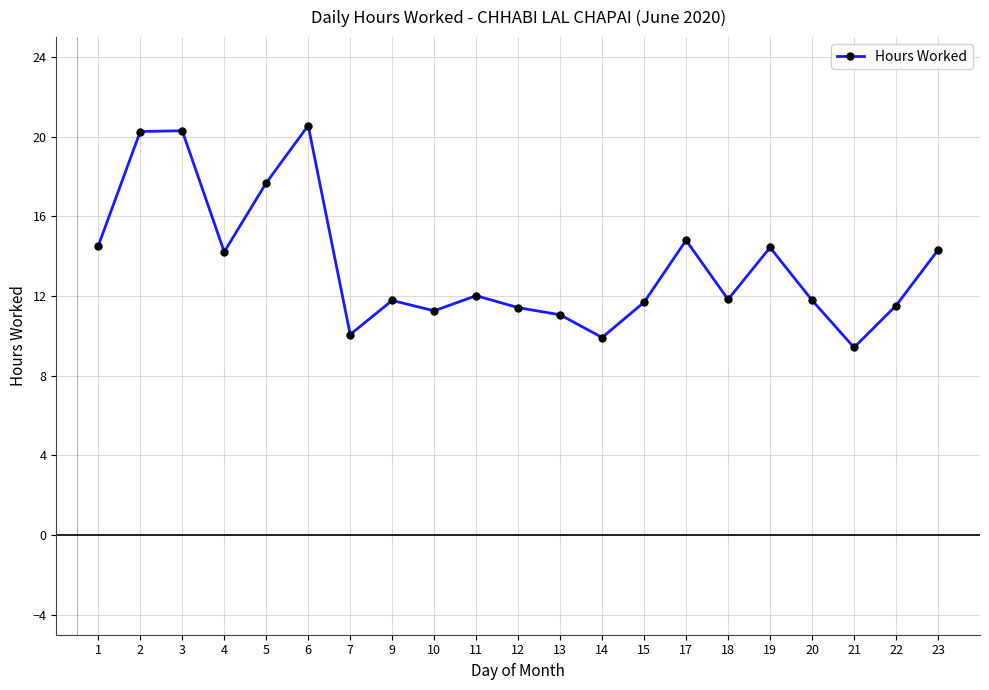

Is it true that the value at 20 is 7.0?

False